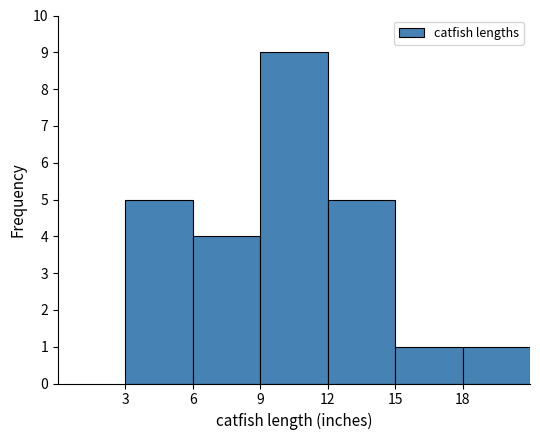

Reading left to right, transcribe this chart: for each bar, give the range it covers on the x-axis and its height. The values are not printed on the chart, so give them approximately, as read against the axis.

3 to 6: 5
6 to 9: 4
9 to 12: 9
12 to 15: 5
15 to 18: 1
18 to 21: 1